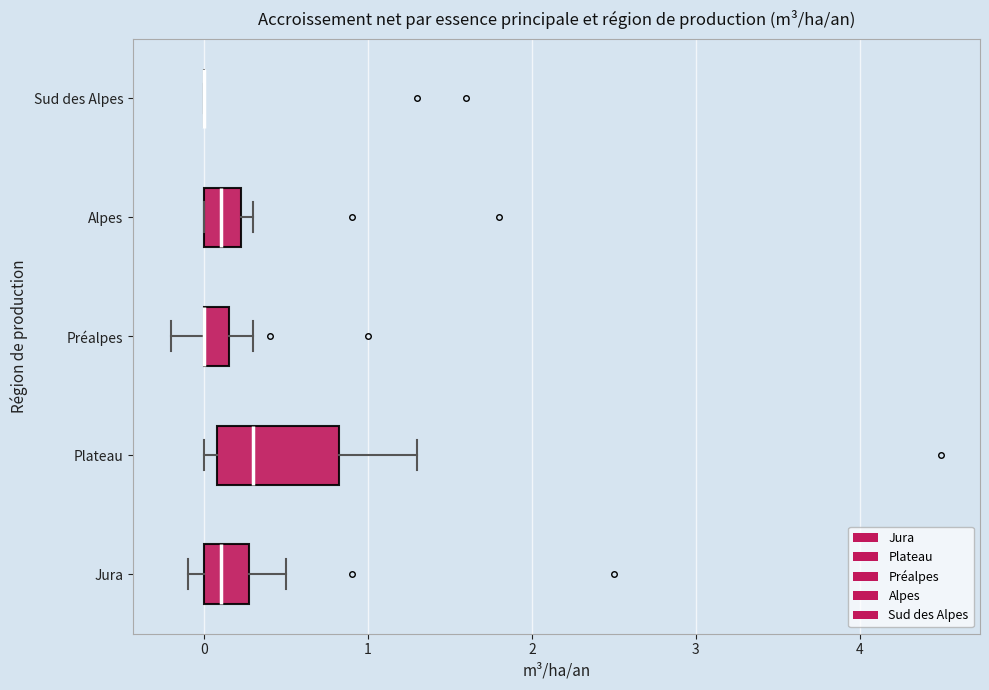

Where is the left edge of the box for Plateau on the x-axis? The values are not printed on the chart, so give them approximately, as read against the axis.

0.1